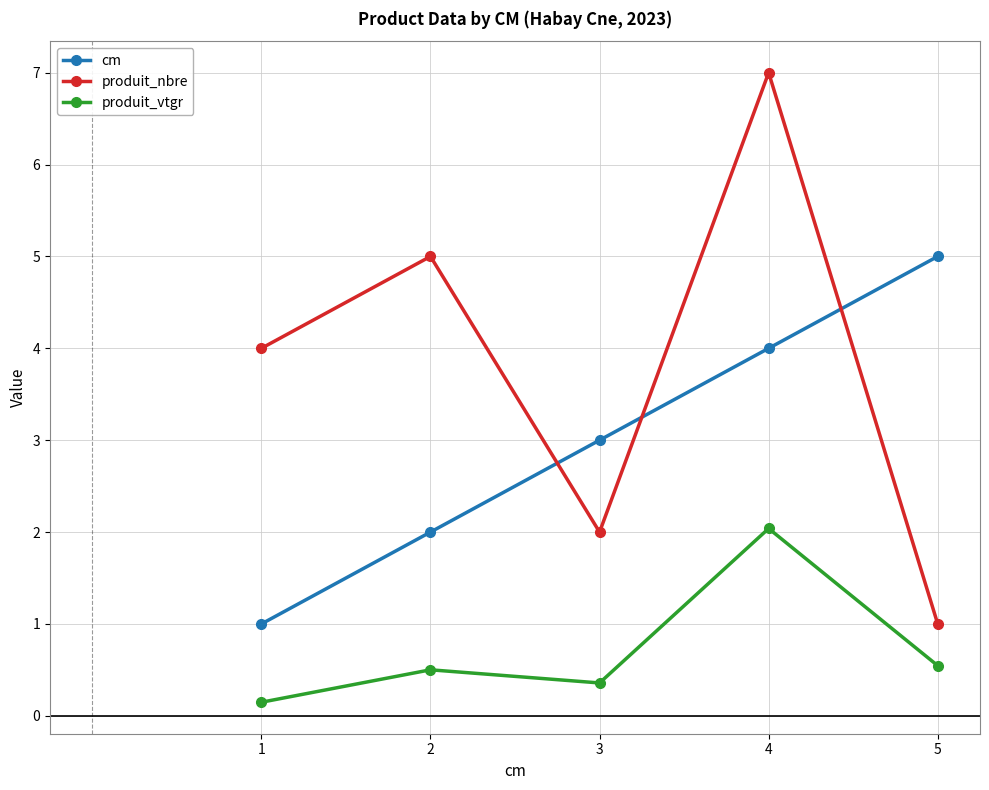

Which category has the lowest value in the produit_nbre series?

5